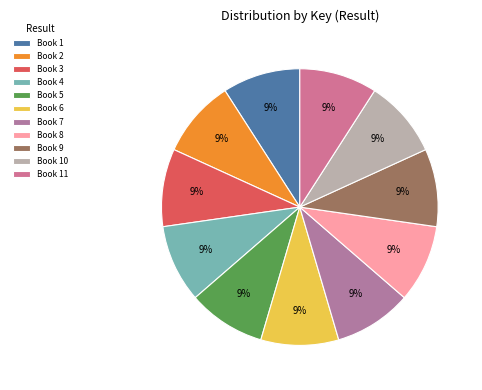

Count the number of slices in the pie.

11